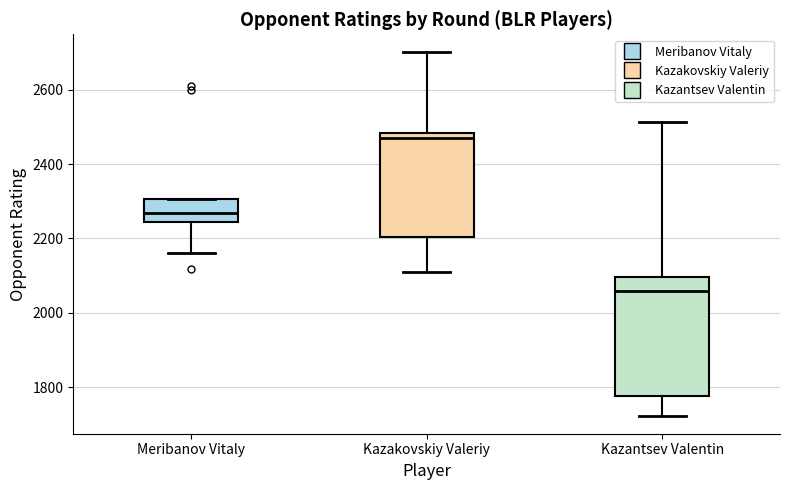

Reading left to right, read every box against the y-axis: the position of its median line, the range the box covers, and the ends of its whiskers. The values are not printed on the chart, so give them approximately, as read against the axis.

Meribanov Vitaly: median 2260, box 2240 to 2300, whiskers 2160 to 2300
Kazakovskiy Valeriy: median 2480 (just below the box's upper edge), box 2200 to 2480, whiskers 2100 to 2700
Kazantsev Valentin: median 2060, box 1780 to 2100, whiskers 1720 to 2520